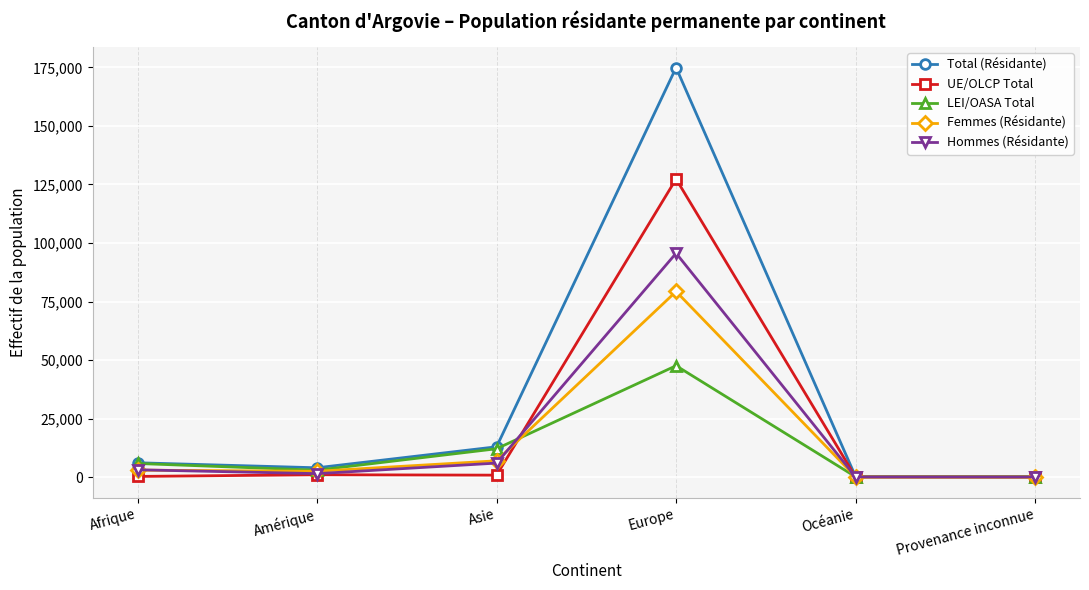

At which label is Hommes (Résidante) closest to 47847?

Asie